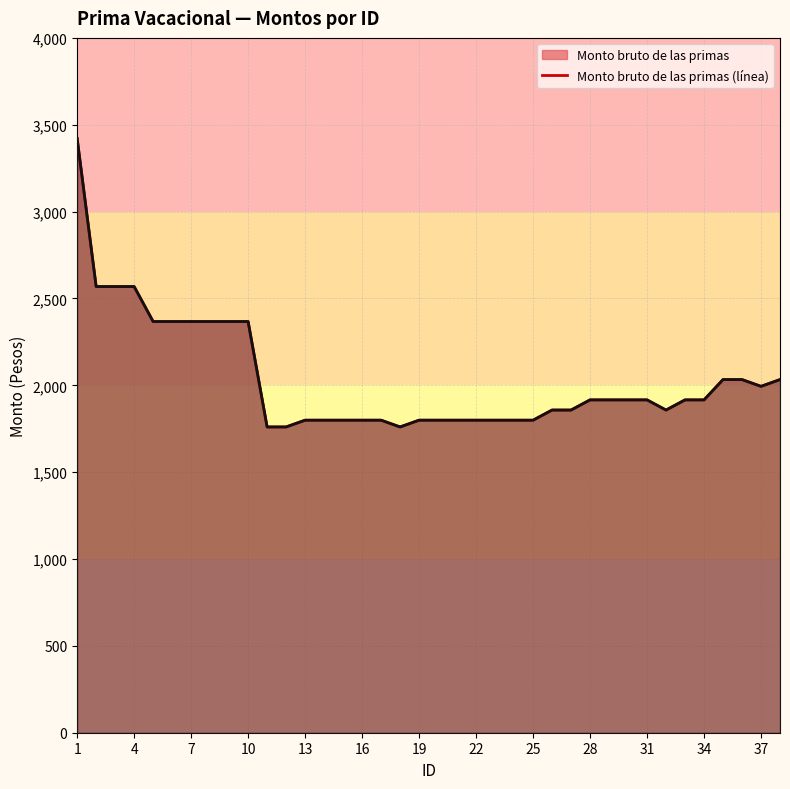

Reading left to right, extract all data points from this chart.

Monto bruto de las primas (línea): 3420.5	2568.5	2568.5	2568.5	2367.1	2367.1	2367.1	2367.1	2367.1	2367.1	1760.2	1760.2	1799.1	1799.1	1799.1	1799.1	1799.1	1760.2	1799.1	1799.1	1799.1	1799.1	1799.1	1799.1	1799.1	1857.6	1857.6	1916.0	1916.0	1916.0	1916.0	1857.6	1916.0	1916.0	2033.0	2033.0	1994.1	2033.0
Monto neto de las primas (línea): 3420.5	2568.5	2568.5	2568.5	2367.1	2367.1	2367.1	2367.1	2367.1	2367.1	1760.2	1760.2	1799.1	1799.1	1799.1	1799.1	1799.1	1760.2	1799.1	1799.1	1799.1	1799.1	1799.1	1799.1	1799.1	1857.6	1857.6	1916.0	1916.0	1916.0	1916.0	1857.6	1916.0	1916.0	2033.0	2033.0	1994.1	2033.0